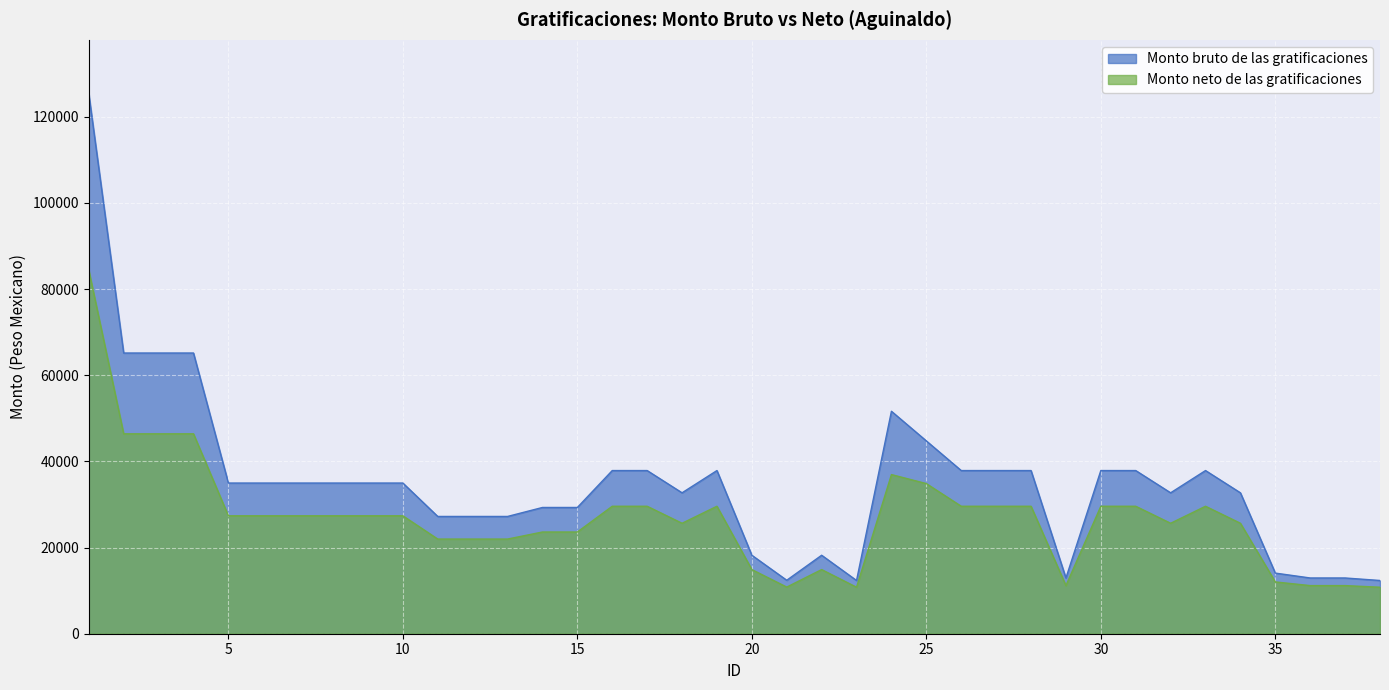

At how many categories does at least one series exceed 45159?

5